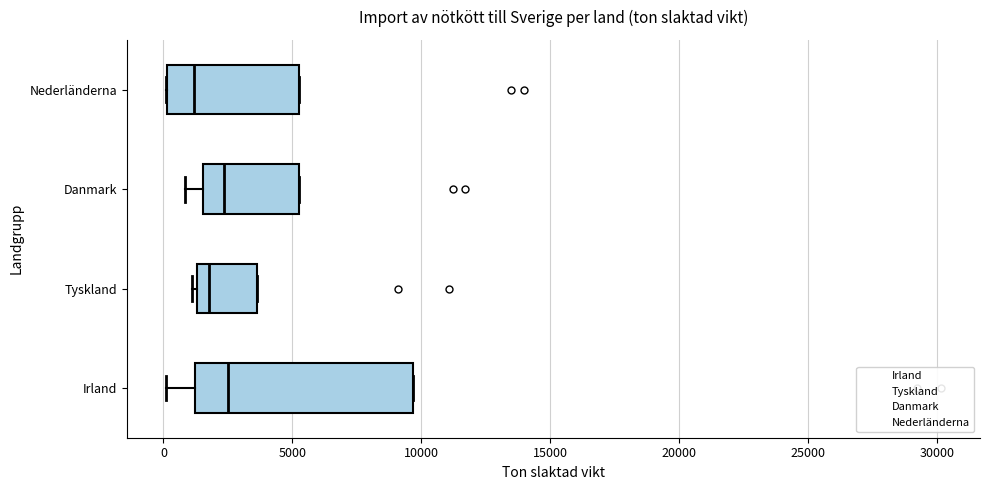

Reading bottom to top, read every box against the x-axis: the position of its median line, the range the box covers, and the ends of its whiskers. The values are not printed on the chart, so give them approximately, as read against the axis.

Irland: median 2500, box 1000 to 9500, whiskers 0 to 9500
Tyskland: median 2000, box 1500 to 3500, whiskers 1000 to 3500
Danmark: median 2500, box 1500 to 5000, whiskers 1000 to 5000
Nederländerna: median 1000, box 0 to 5000, whiskers 0 to 5000